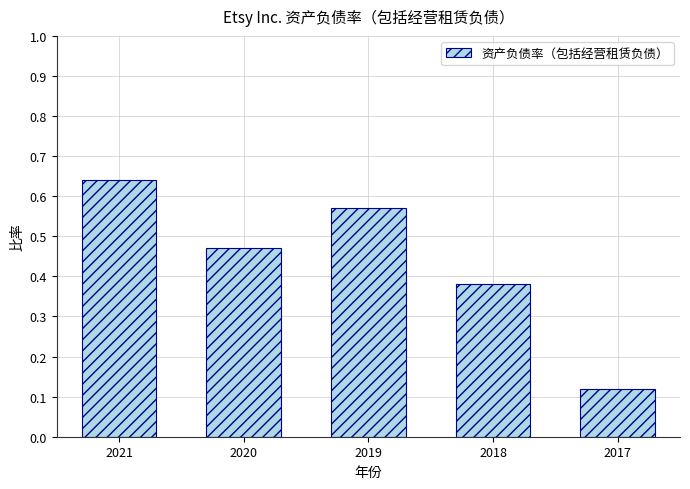

Which category has the highest value across all series?

2021